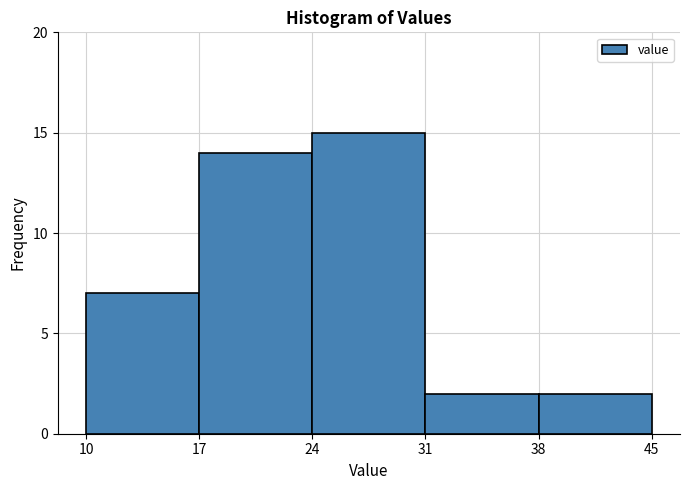

How tall is the bar that spans 31 to 38 on the x-axis? The values are not printed on the chart, so give them approximately, as read against the axis.

2